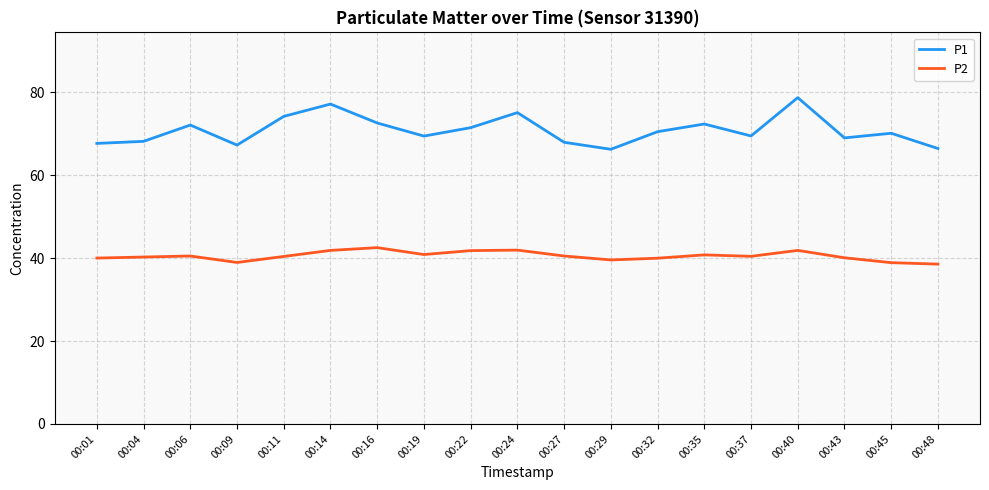

What is the greatest value displayed?

78.8